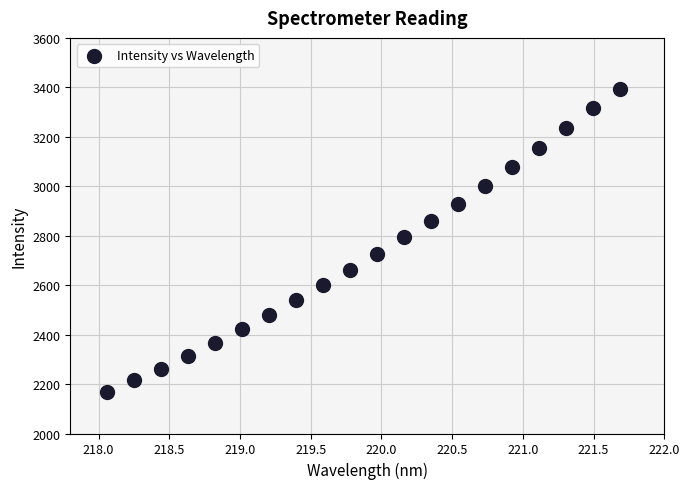

What is the range of X values (max minus min)?

3.6